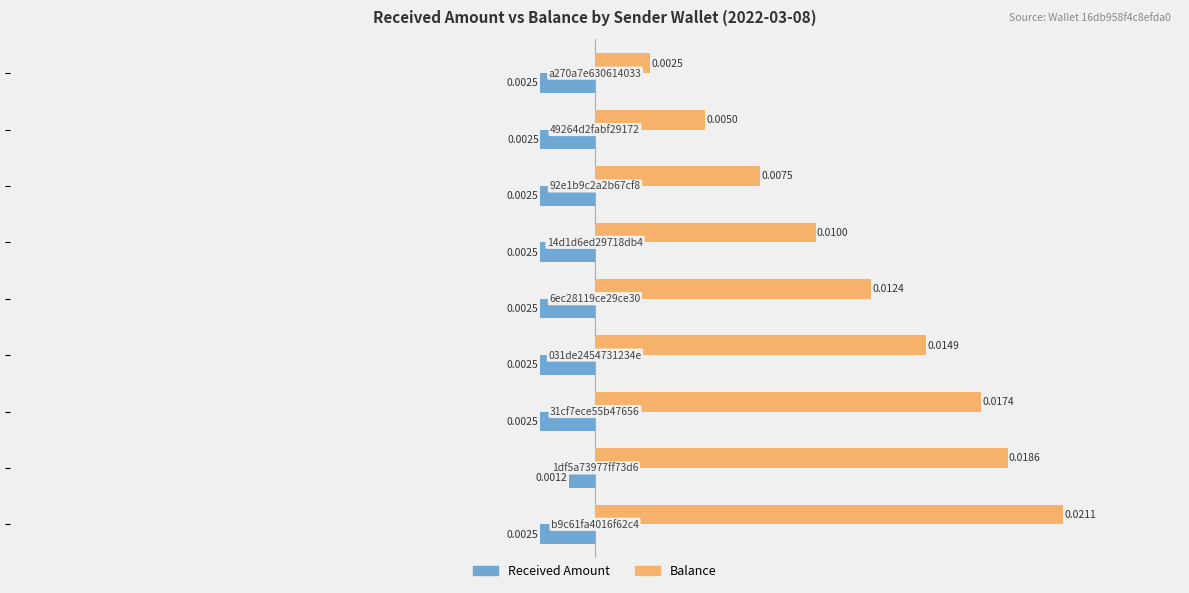

List the series in order of their peak value, lowest first.

Received Amount, Balance